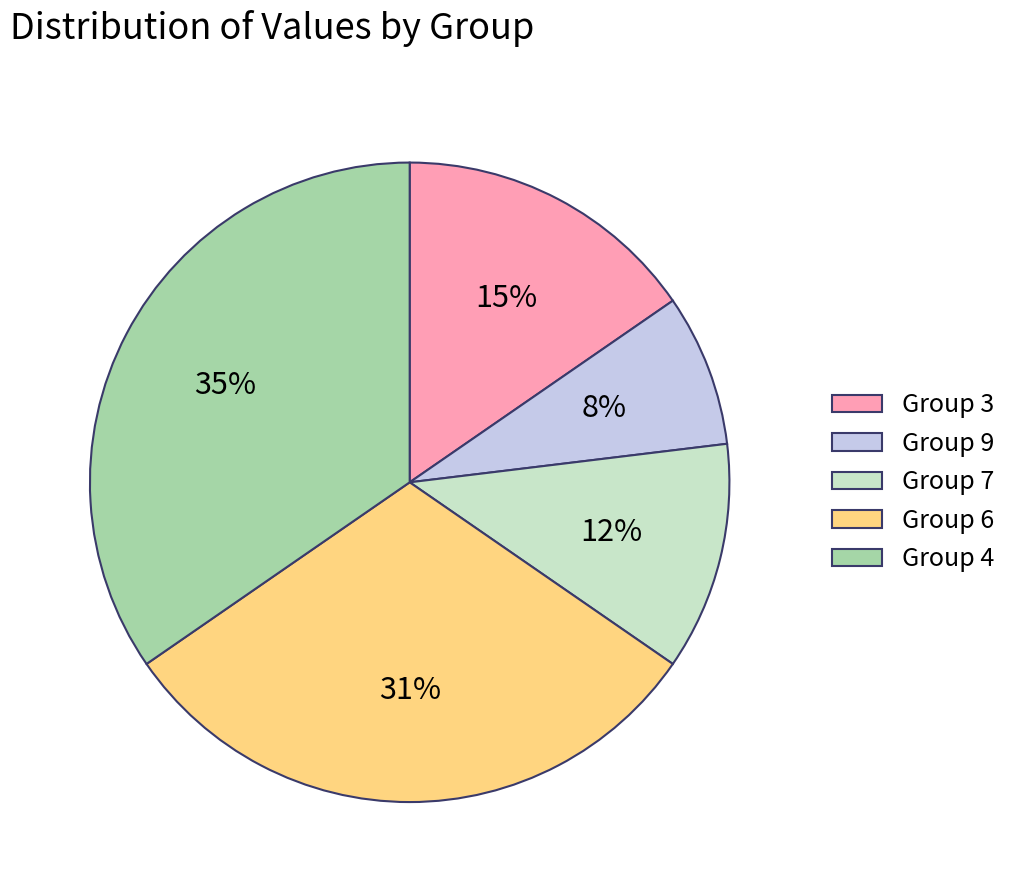

Which slice is the smallest?

Group 9